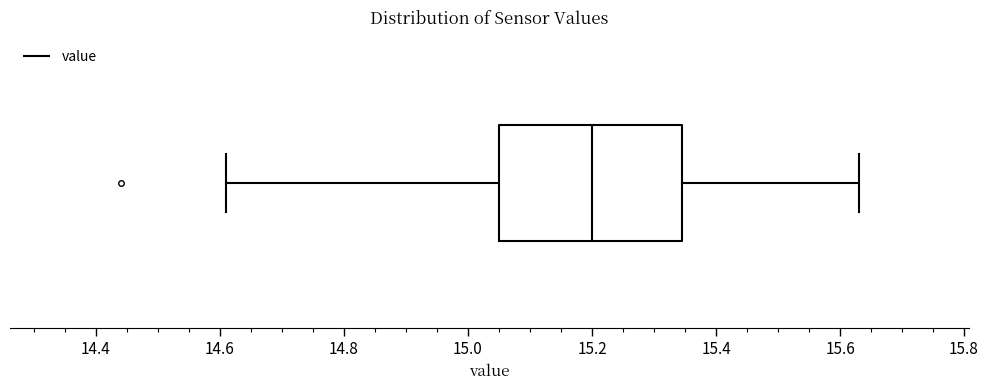

Read this box plot against the x-axis: the position of the median line, the range covered by the box, and the ends of both whiskers. The values are not printed on the chart, so give them approximately, as read against the axis.

median 15.20, box 15.06 to 15.34, whiskers 14.62 to 15.64